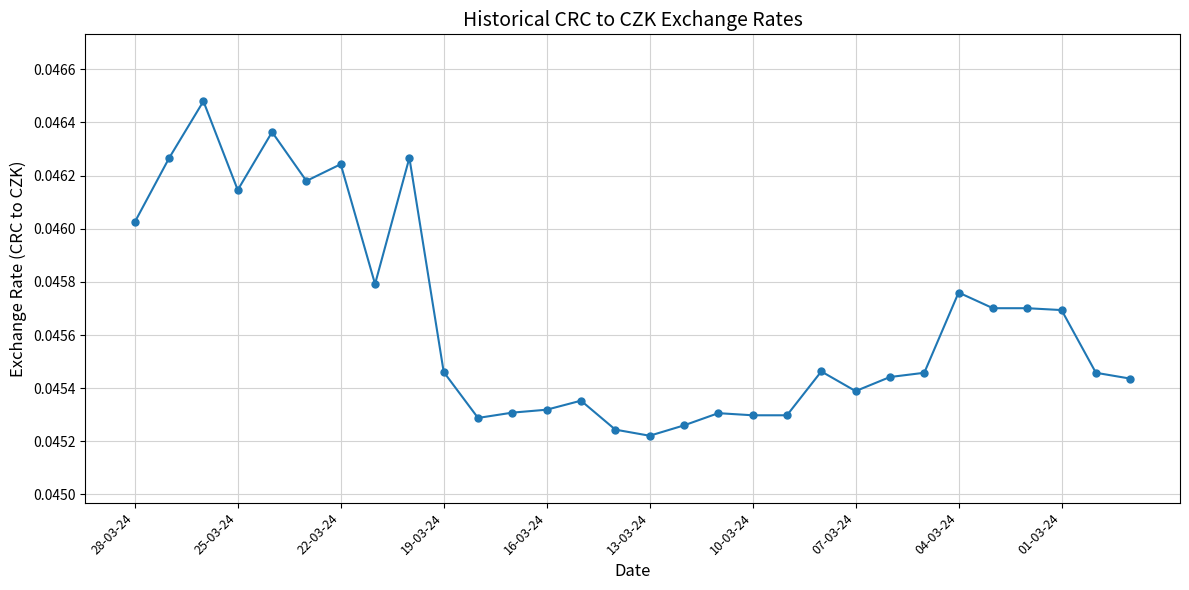

How many values are between 0 and 1?

30